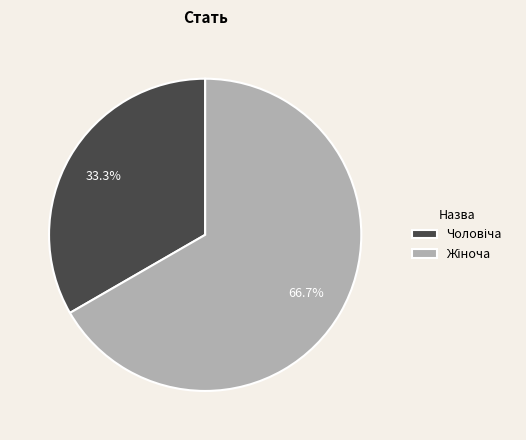

Is there any slice that represents more than half of the pie?

Yes